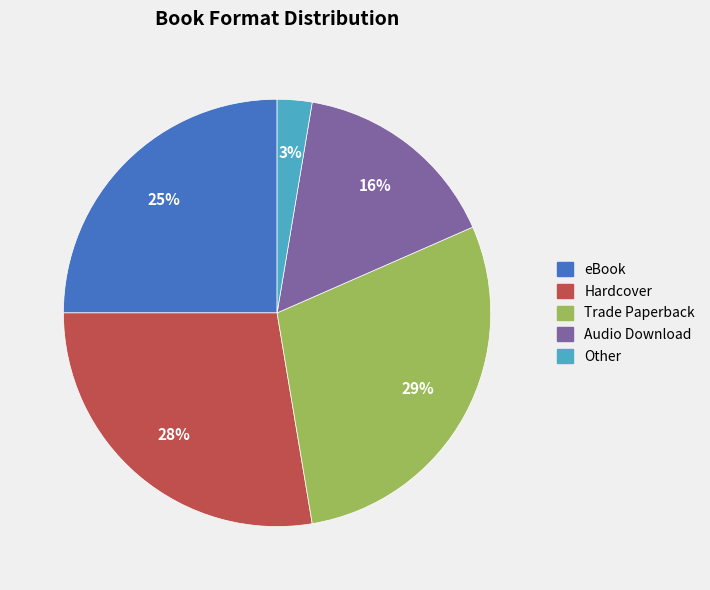

Which slice is the largest?

Trade Paperback